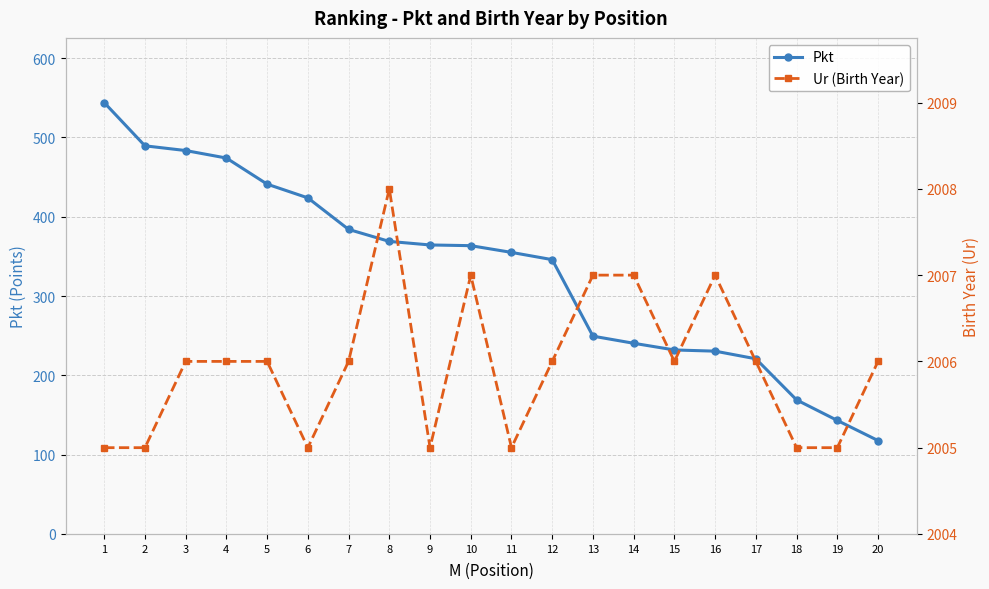

At which category is the sum across all series the highest?

1